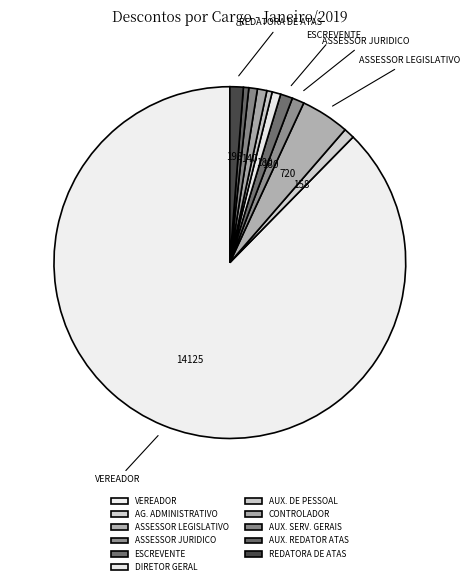

How many segments does this pie chart have?

11